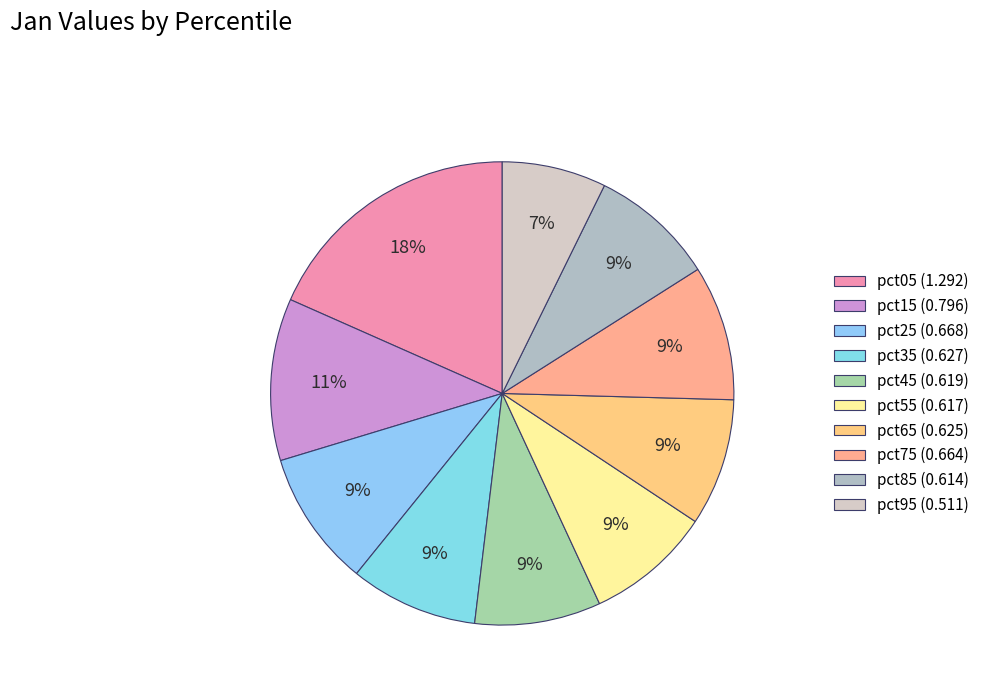

To the nearest percent, what percentage of the pie is pct85?

9%